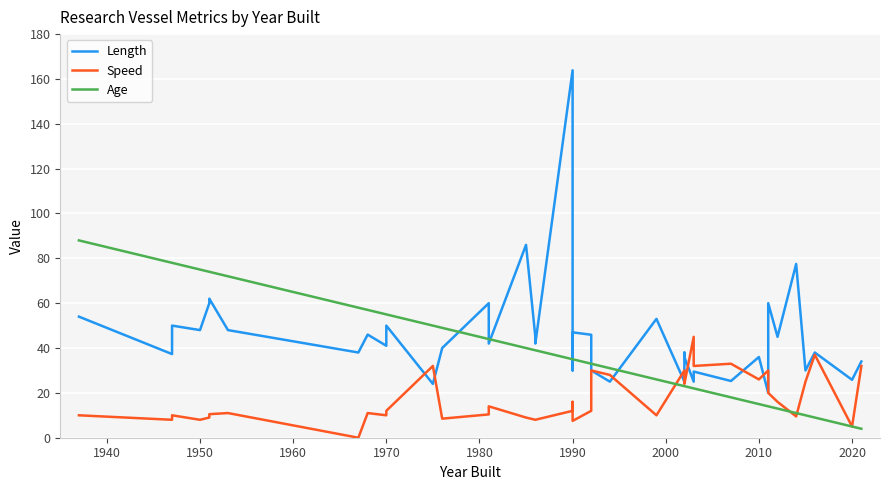

What is the difference between the highest and lowest values at 1950?

68.0